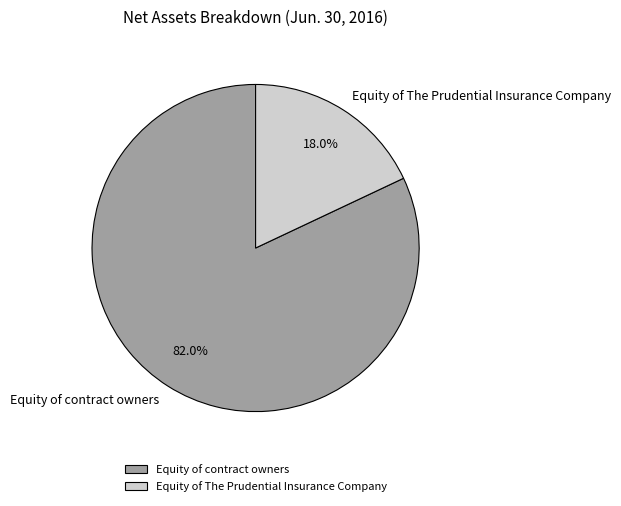

What is the total percentage of Equity of The Prudential Insurance Company and Equity of contract owners?

100.0%